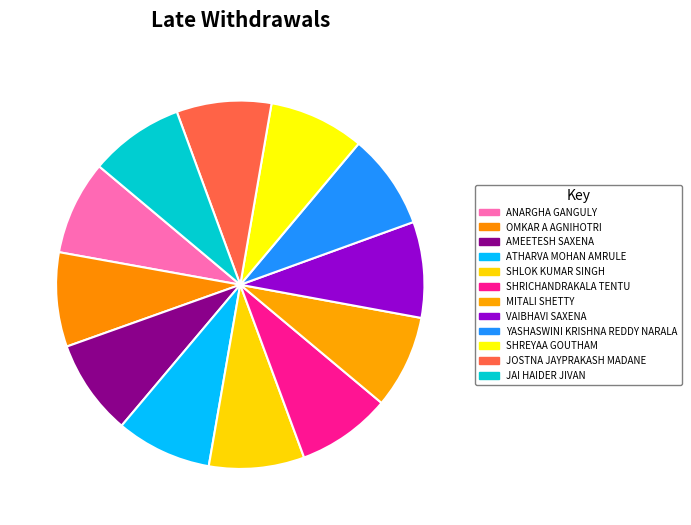

Rank the categories by value from lowest to highest.

MITALI SHETTY, OMKAR A AGNIHOTRI, SHRICHANDRAKALA TENTU, ANARGHA GANGULY, JAI HAIDER JIVAN, JOSTNA JAYPRAKASH MADANE, YASHASWINI KRISHNA REDDY NARALA, SHLOK KUMAR SINGH, SHREYAA GOUTHAM, ATHARVA MOHAN AMRULE, AMEETESH SAXENA, VAIBHAVI SAXENA